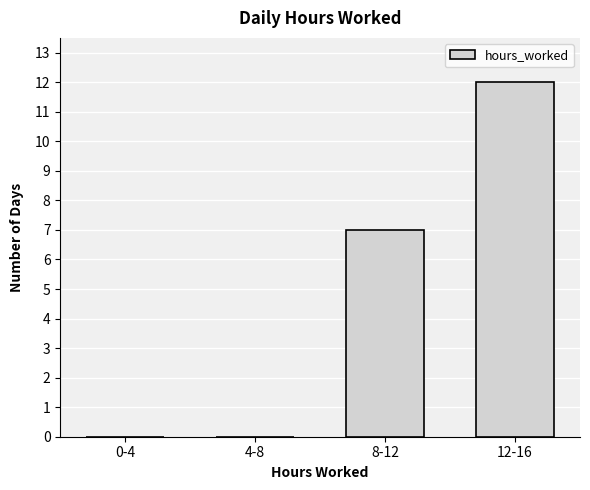

Reading left to right, list all the values displayed in this chart.

0-4=0	4-8=0	8-12=7	12-16=12